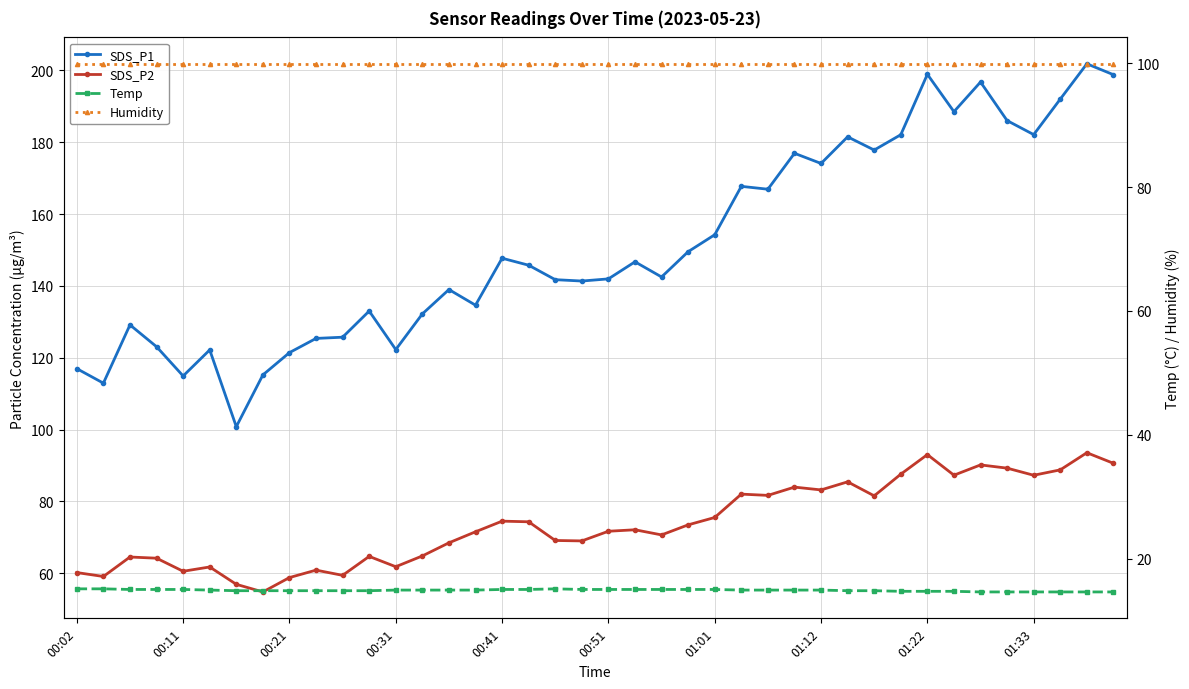

At 10, list the series in order from smallest to largest.

Temp, SDS_P2, Humidity, SDS_P1